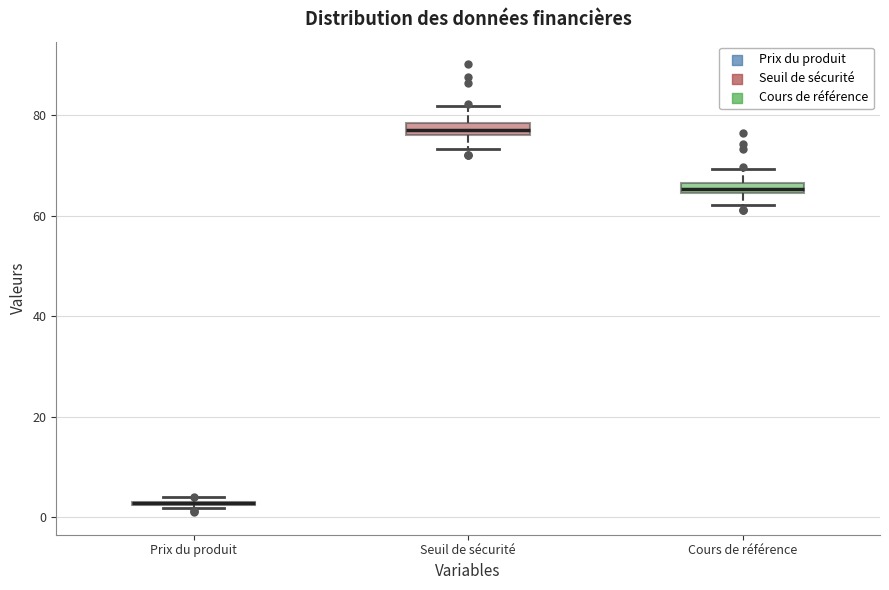

Where is the upper edge of the box for Seuil de sécurité on the y-axis? The values are not printed on the chart, so give them approximately, as read against the axis.

78